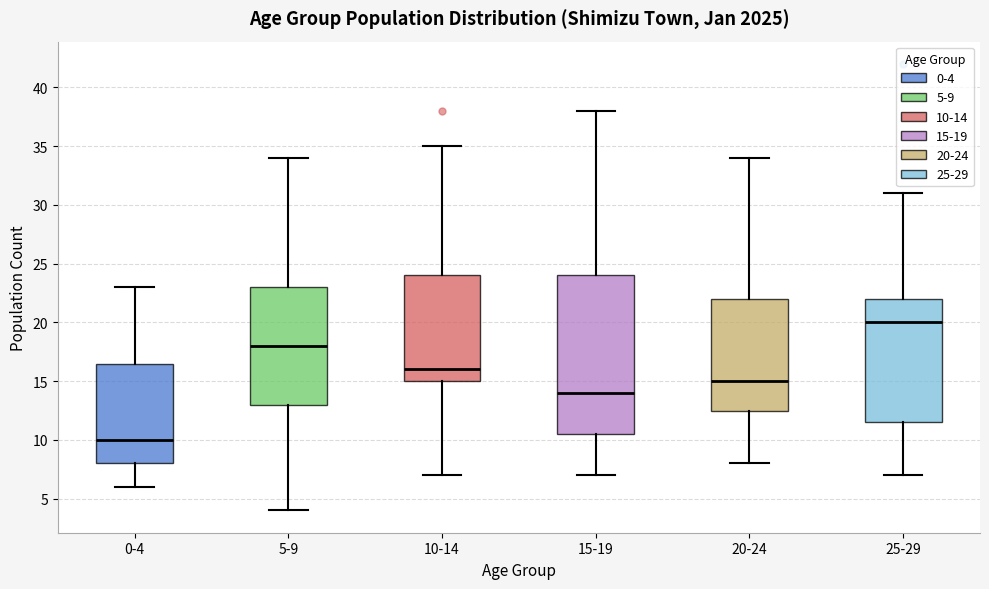

Where does the upper whisker of the box for 20-24 end on the y-axis? The values are not printed on the chart, so give them approximately, as read against the axis.

34.0